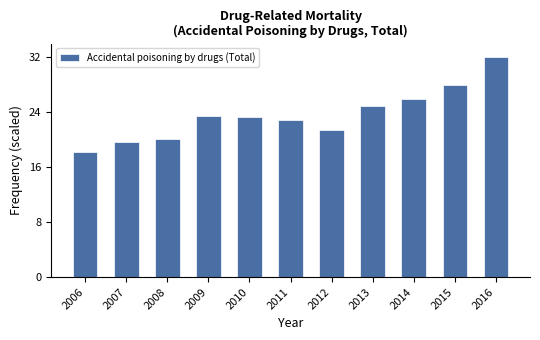

What is the difference between the maximum and minimum values?

13.8